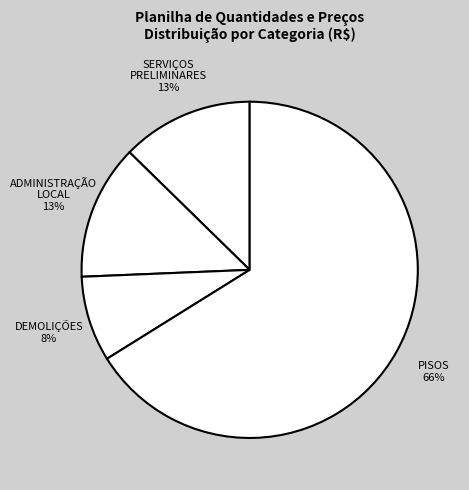

How many segments does this pie chart have?

4